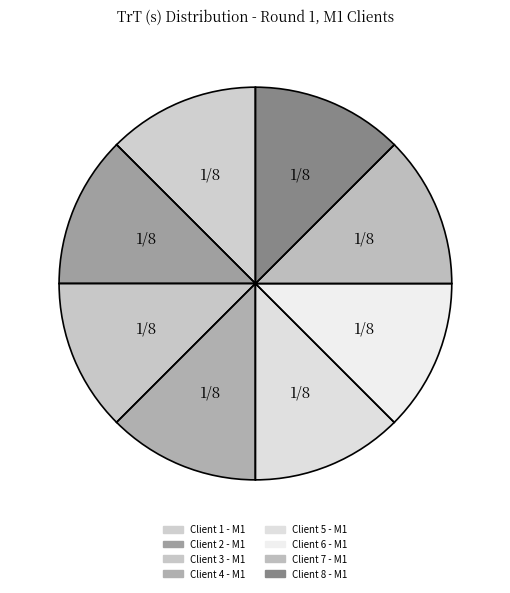

Do Client 1 - M1 and Client 8 - M1 together represent more than half of the pie?

No